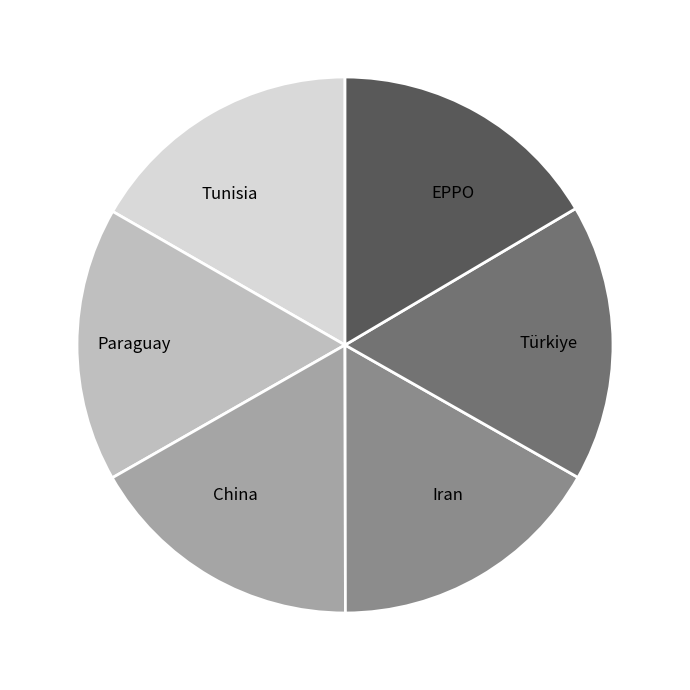

Is there any slice that represents more than half of the pie?

No